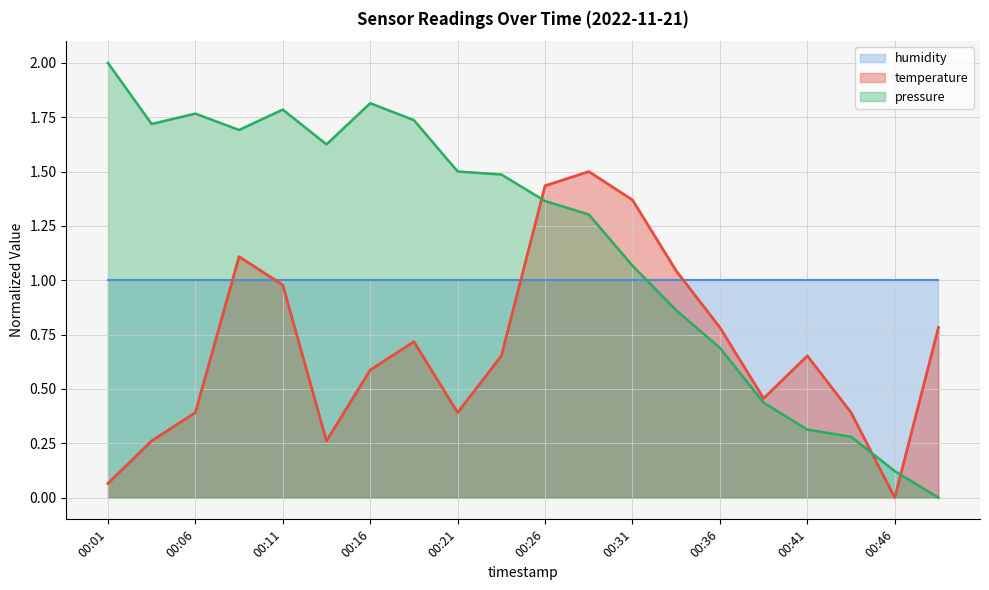

Which series has the largest range (max minus min)?

pressure